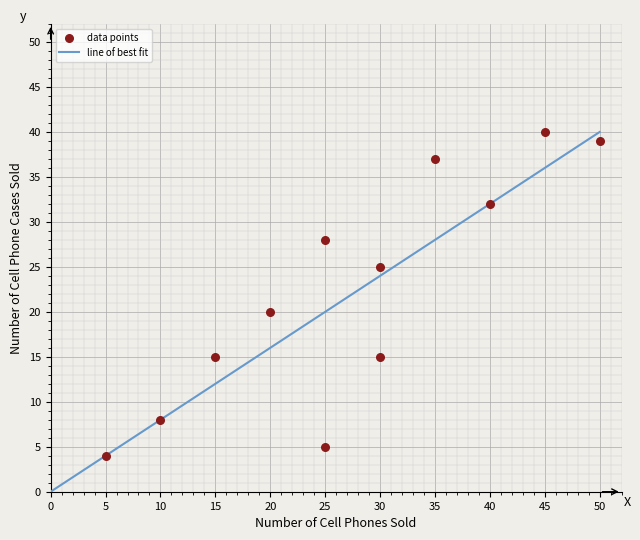

What Y value in the scatter plot is closest to 22?

20